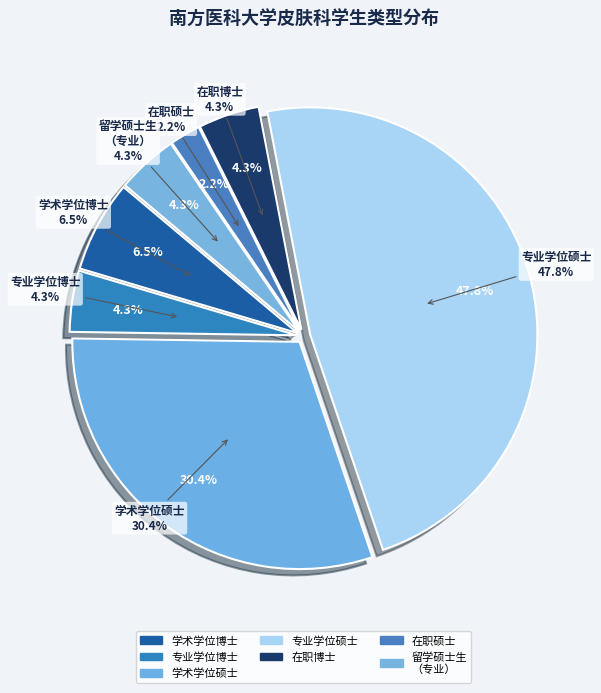

Which slice is the largest?

专业学位硕士